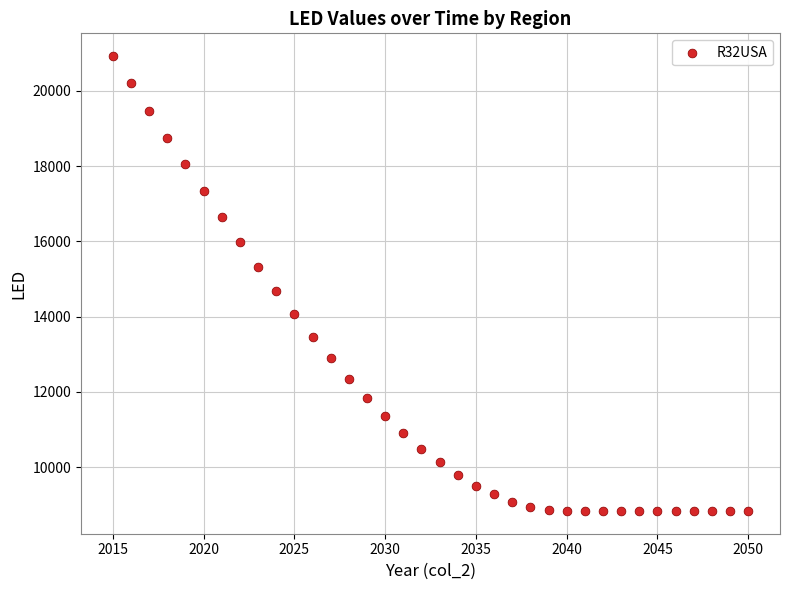

What Y value in the scatter plot is closest to 14880?

14678.9